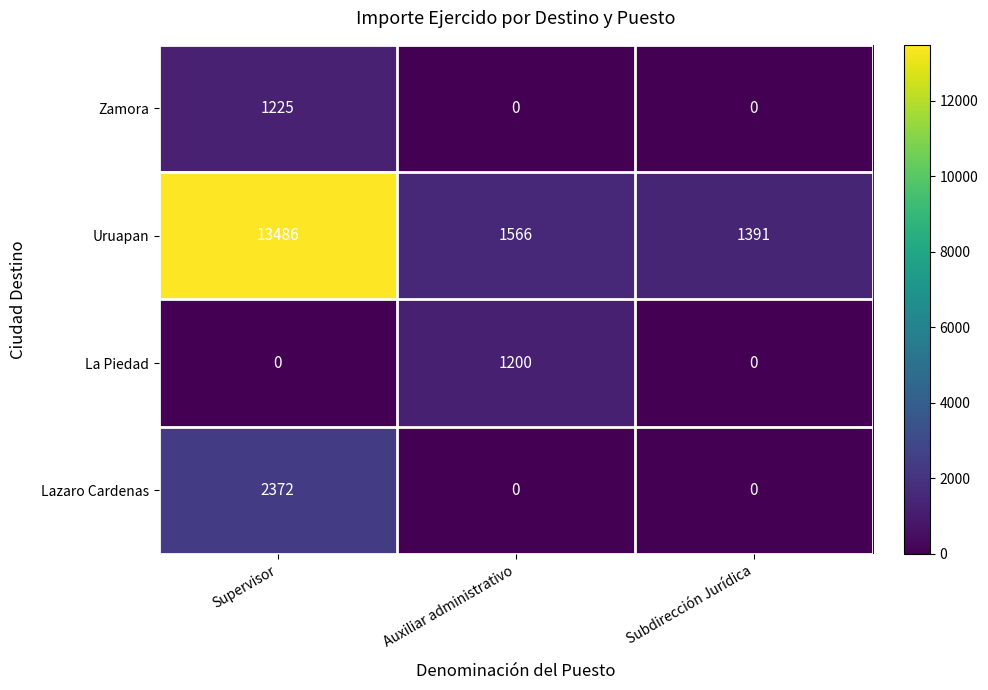

What value does the Uruapan series have at Subdirección Jurídica?

1391